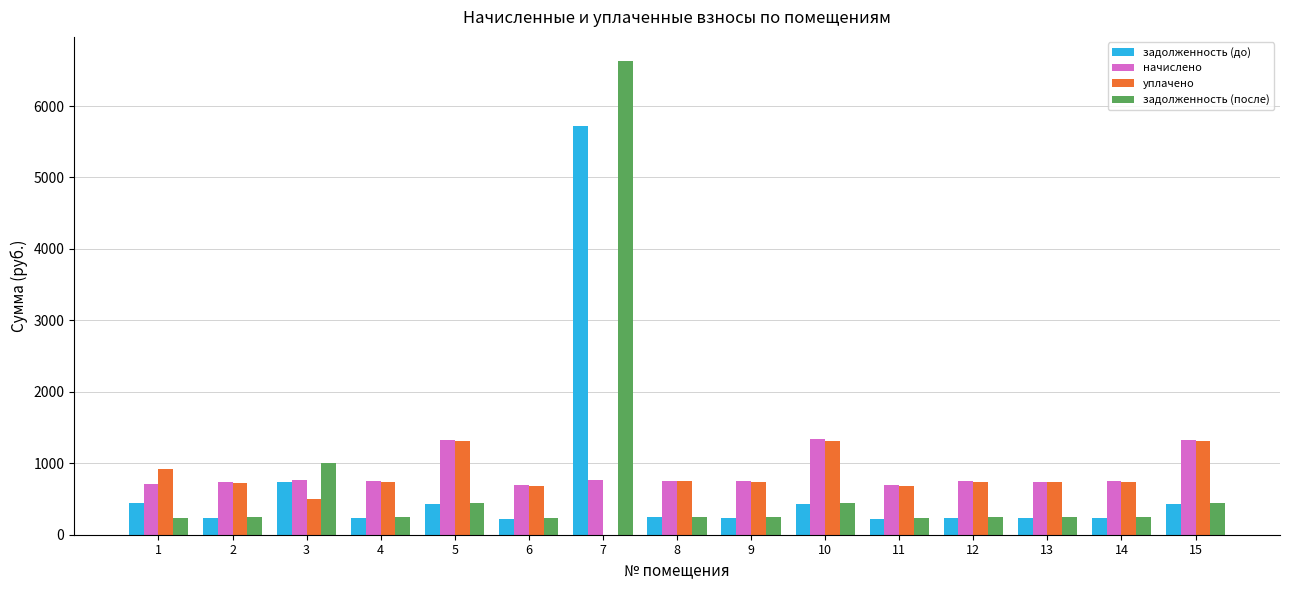

What is the difference between the начислено values at 6 and 4?

54.0